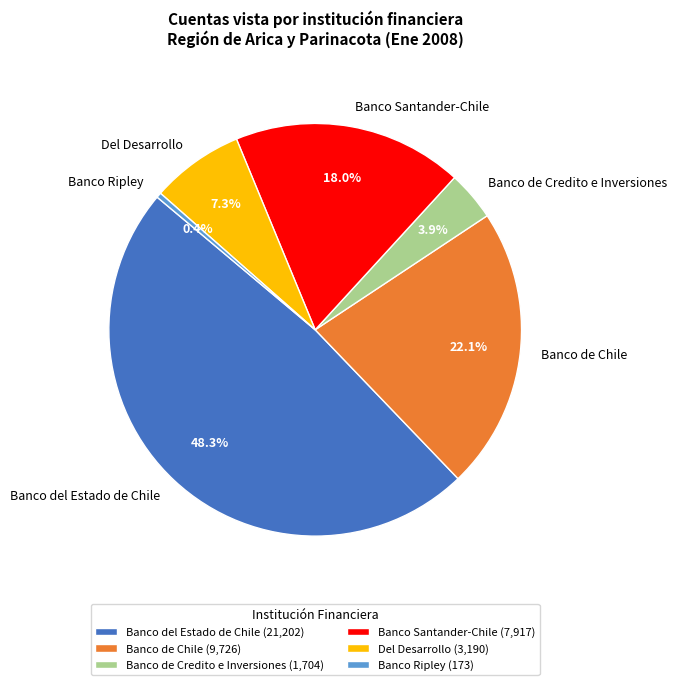

To the nearest percent, what is the difference between the Banco del Estado de Chile and Banco de Credito e Inversiones slice percentages?

44%